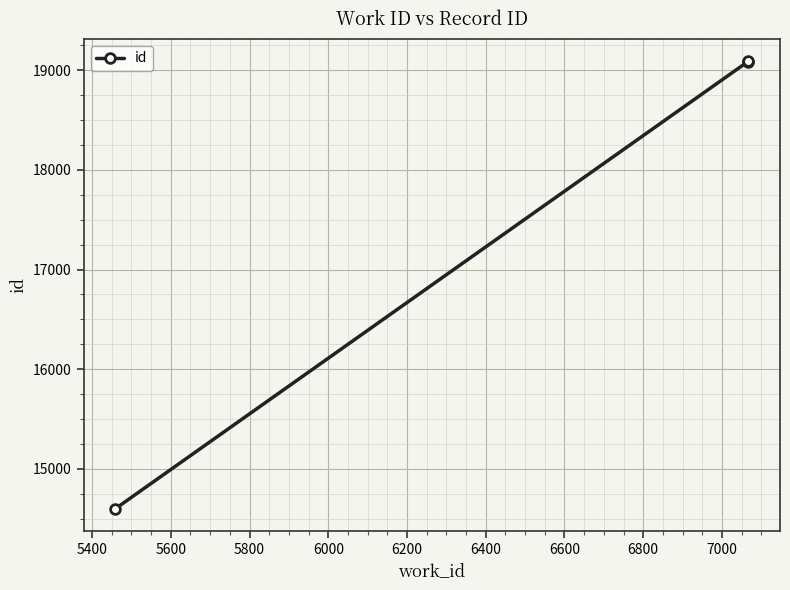

What is the value of the 2nd point from the left?

19088